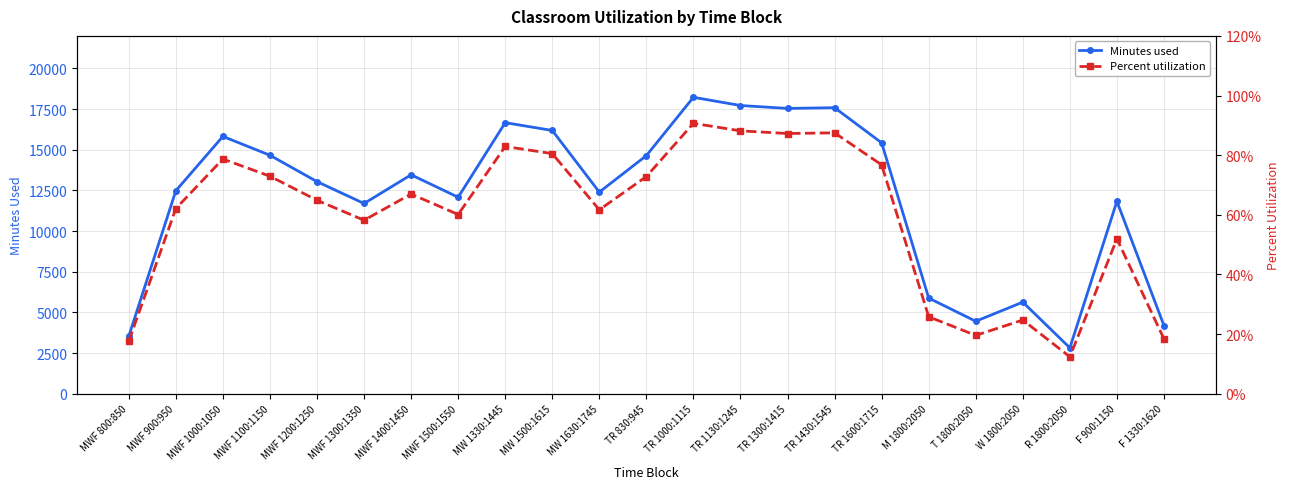

At which category does Minutes used reach its first local valley?

MWF 1300:1350